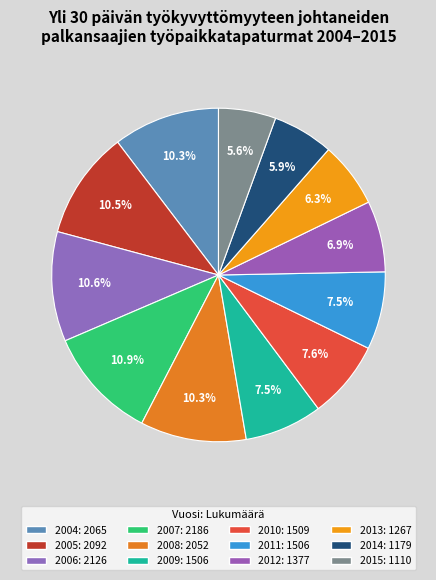

How many slices are in this pie chart?

12